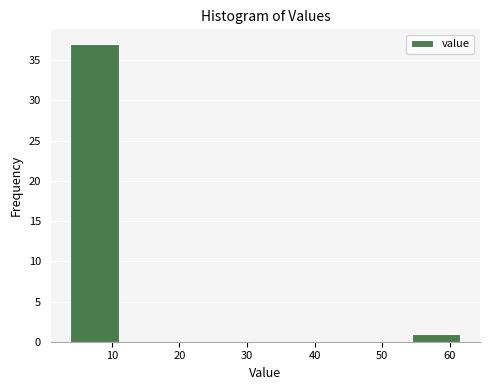

Over which range of the x-axis is the bar tallest?

4 to 11